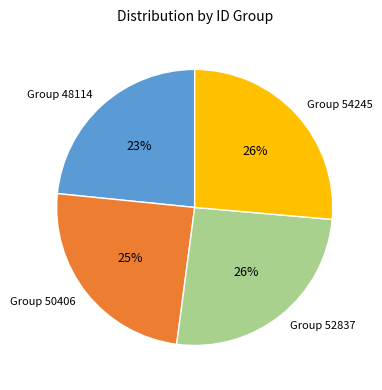

To the nearest percent, what is the difference between the largest and smallest slice percentages?

3%